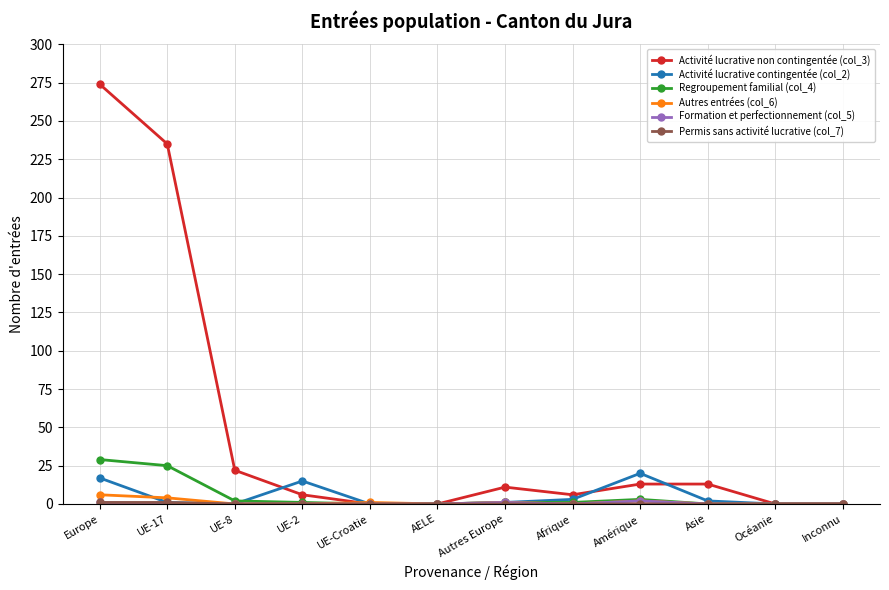

What is the difference between the highest and lowest values at UE-Croatie?

1